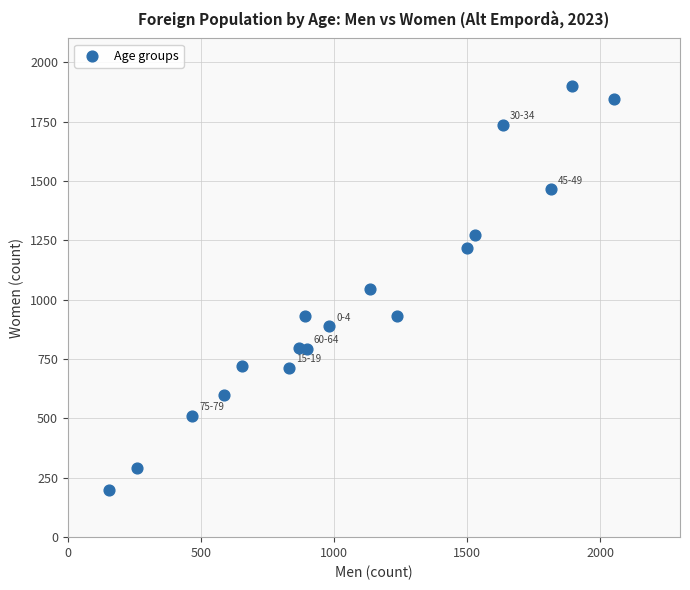

What is the range of Y values (max minus min)?

1704